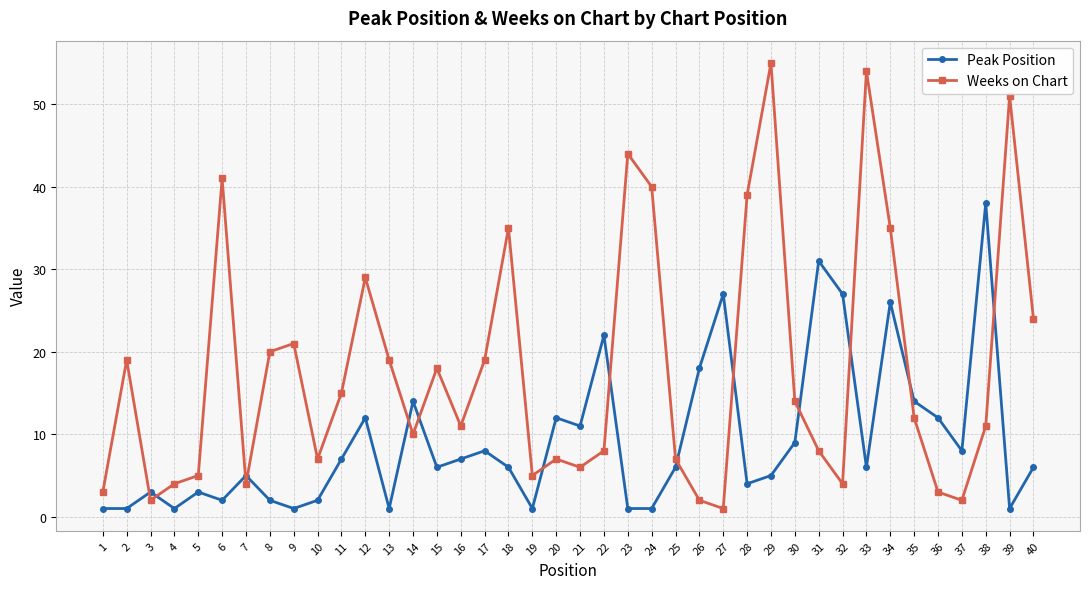

At which category is the sum across all series the highest?

34